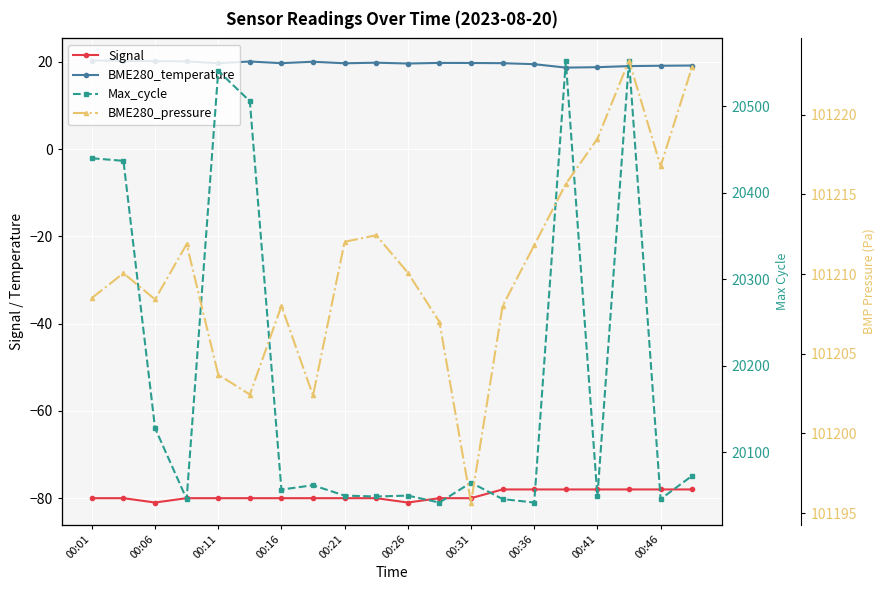

Read the BME280_pressure value at 17.

101223.4